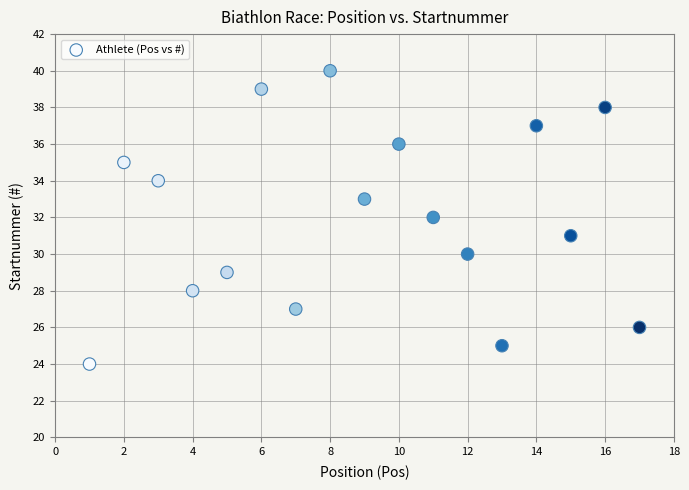

What is the range of Y values (max minus min)?

16